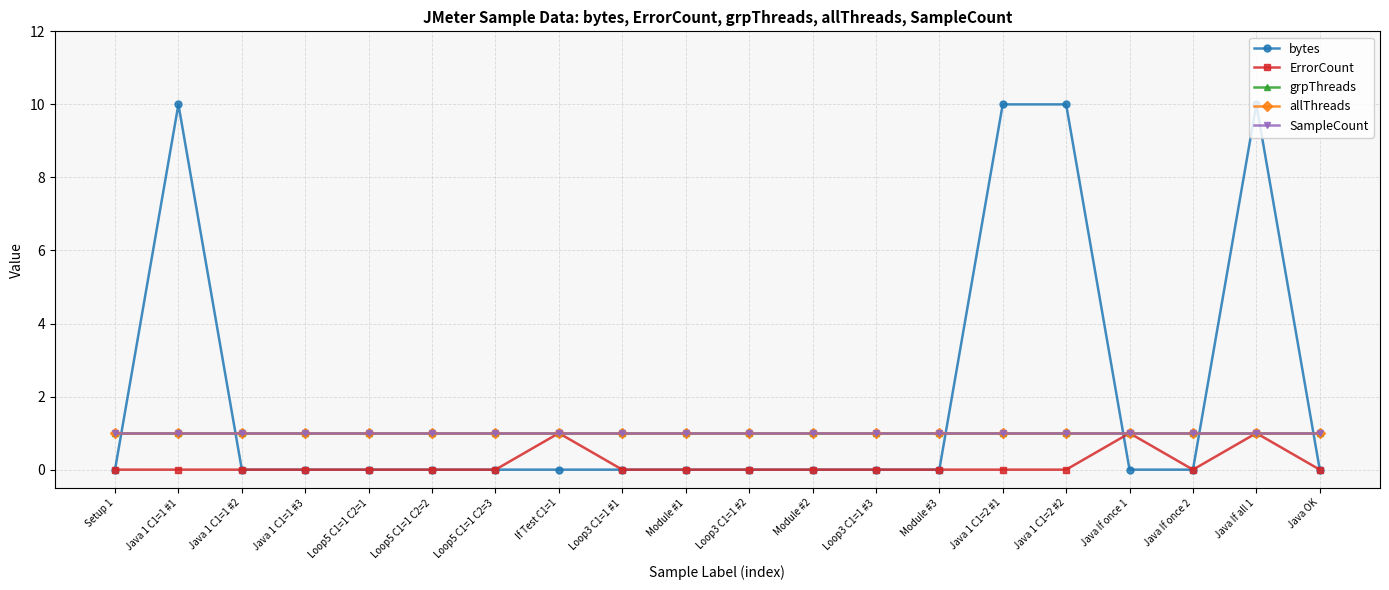

Reading right to left, what are all the values shown in this chart?

bytes: 0	10	0	0	10	10	0	0	0	0	0	0	0	0	0	0	0	0	10	0
ErrorCount: 0	1	0	1	0	0	0	0	0	0	0	0	1	0	0	0	0	0	0	0
grpThreads: 1	1	1	1	1	1	1	1	1	1	1	1	1	1	1	1	1	1	1	1
allThreads: 1	1	1	1	1	1	1	1	1	1	1	1	1	1	1	1	1	1	1	1
SampleCount: 1	1	1	1	1	1	1	1	1	1	1	1	1	1	1	1	1	1	1	1